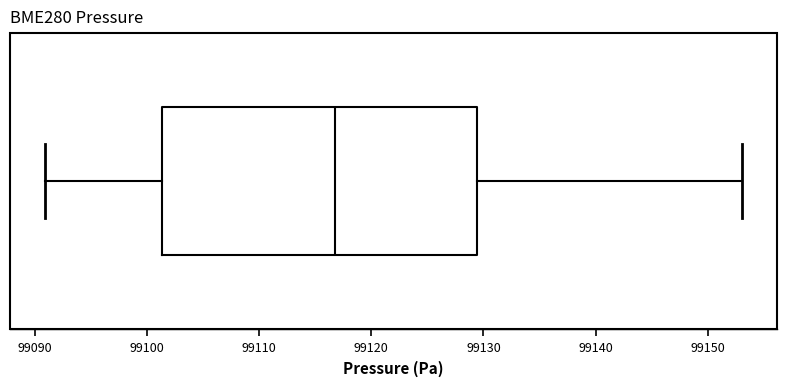

Read this box plot against the x-axis: the position of the median line, the range covered by the box, and the ends of both whiskers. The values are not printed on the chart, so give them approximately, as read against the axis.

median 99117, box 99101 to 99129, whiskers 99091 to 99153